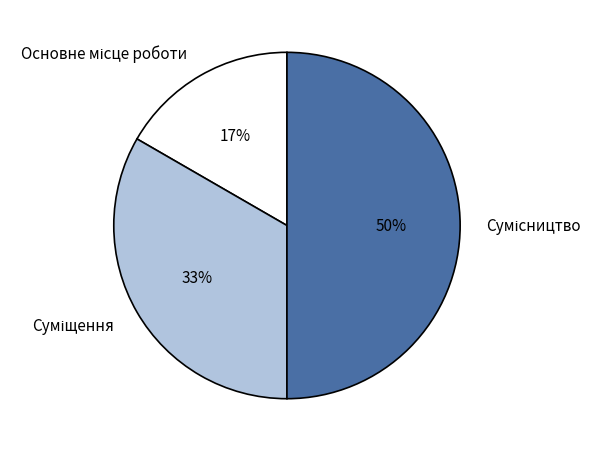

To the nearest percent, what is the average slice percentage?

33%